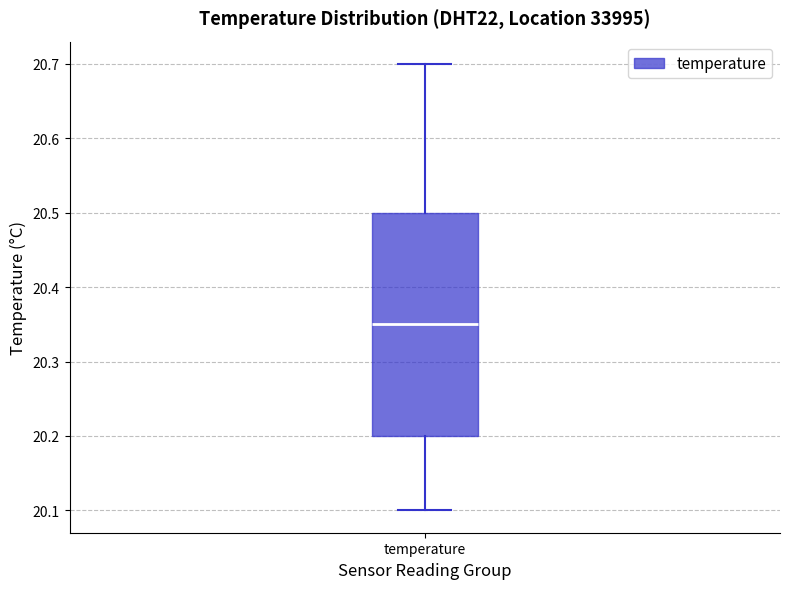

Transcribe this box plot: give where the median line is, the range the box spans, and where the two whiskers end, as read against the y-axis. The values are not printed on the chart, so give them approximately, as read against the axis.

median 20.35, box 20.20 to 20.50, whiskers 20.10 to 20.70